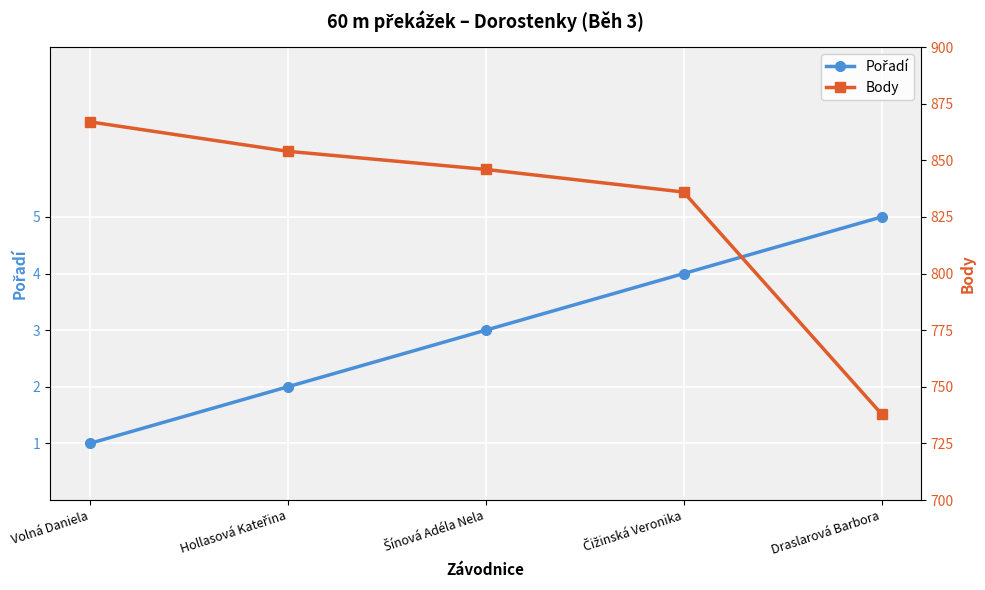

The value of Pořadí at Šínová Adéla Nela is 1. True or false?

False